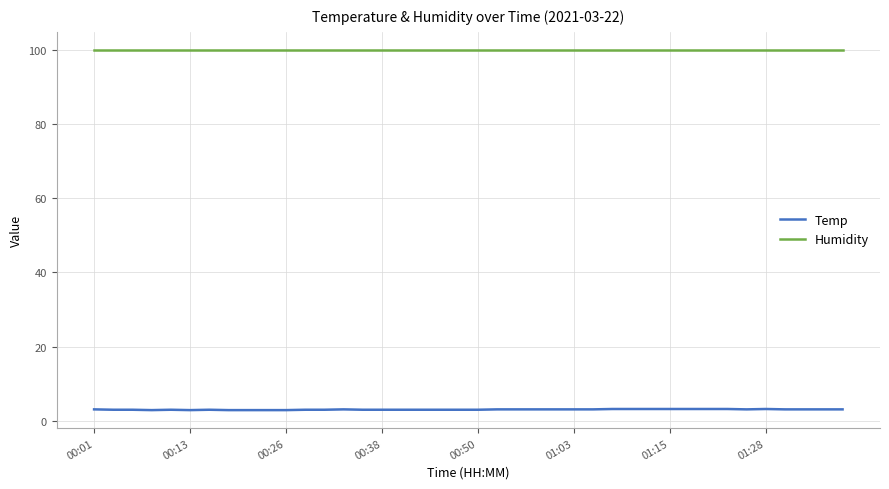

Rank the series by their average value, from highest to lowest.

Humidity, Temp